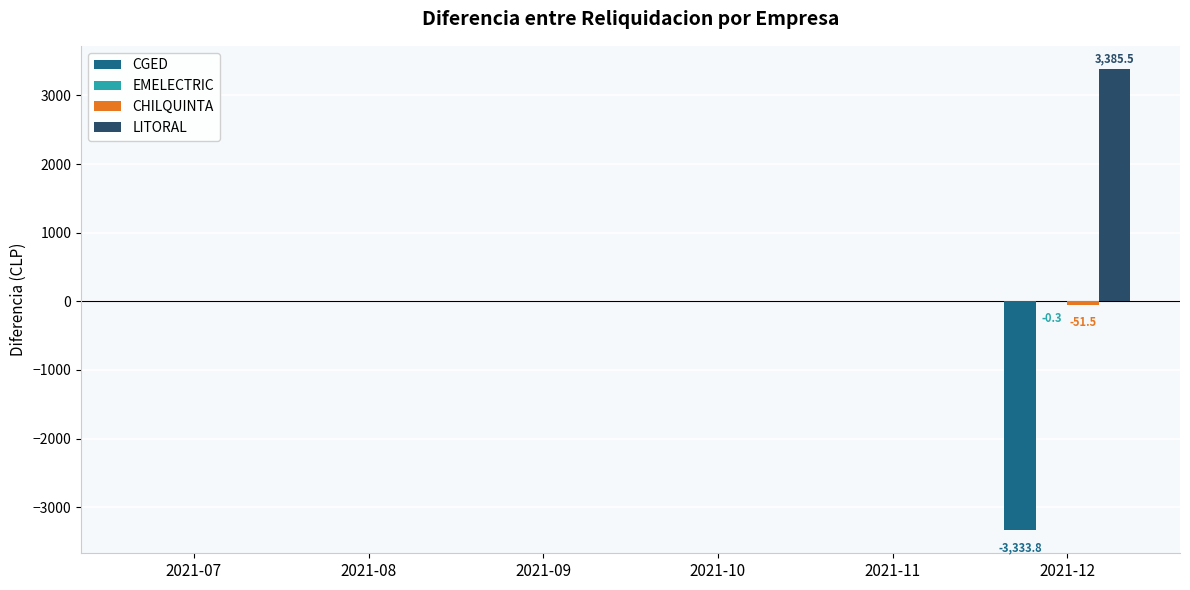

Which series has the largest total across all categories?

LITORAL